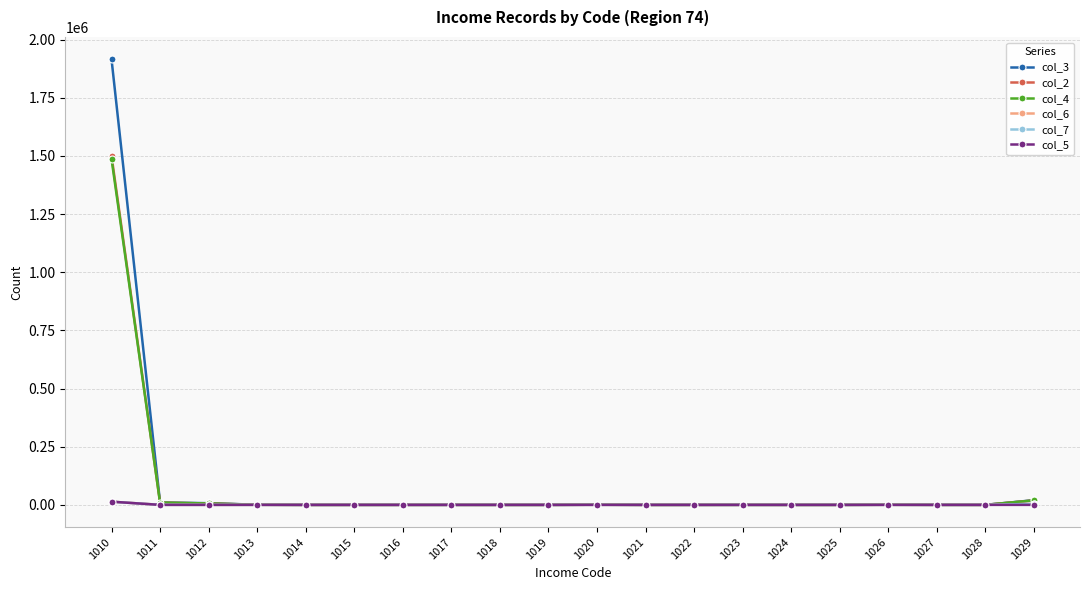

What is the greatest value displayed?

1915564